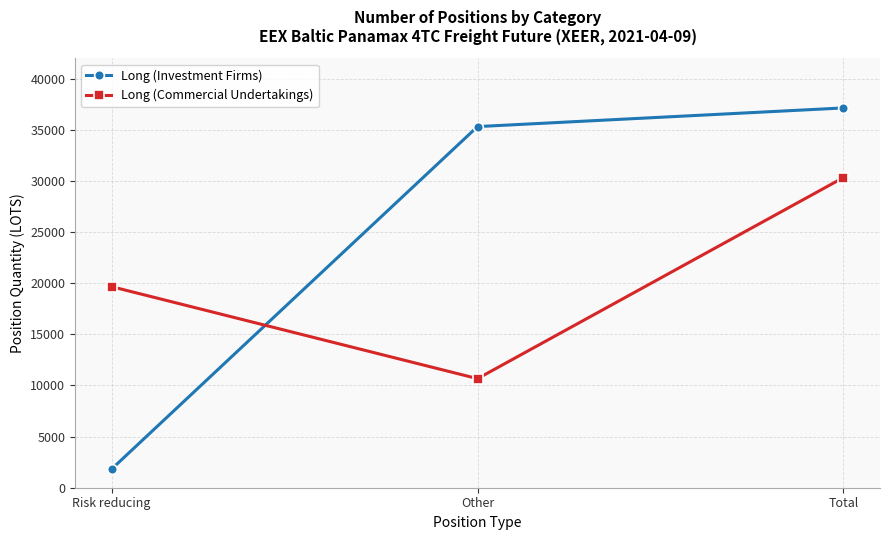

What are all the series names shown in the legend?

Long (Investment Firms), Long (Commercial Undertakings)